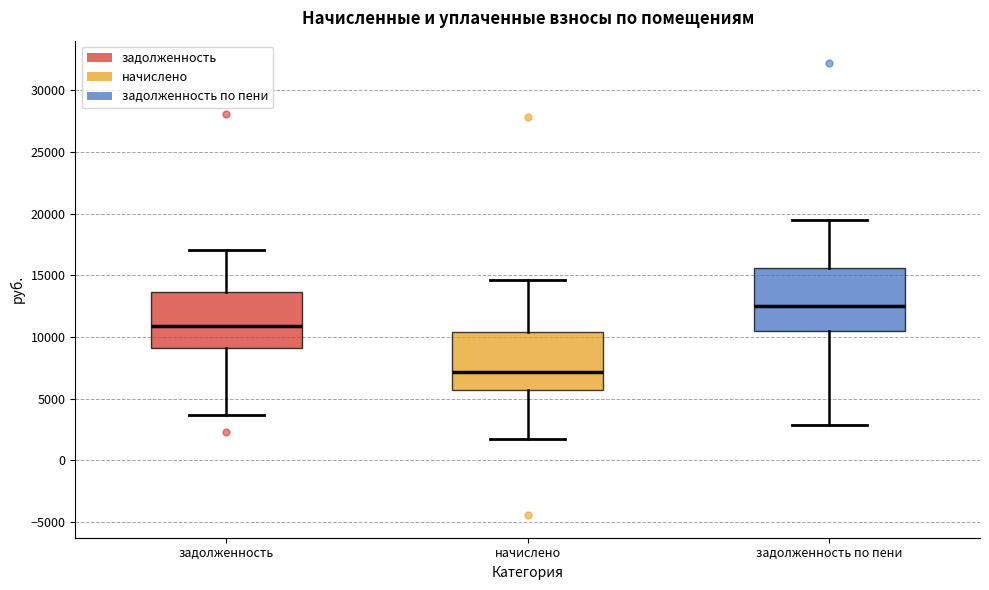

Reading left to right, read every box against the y-axis: the position of its median line, the range the box covers, and the ends of its whiskers. The values are not printed on the chart, so give them approximately, as read against the axis.

задолженность: median 11000, box 9000 to 13500, whiskers 3500 to 17000
начислено: median 7000, box 5500 to 10500, whiskers 1500 to 14500
задолженность по пени: median 12500, box 10500 to 15500, whiskers 3000 to 19500